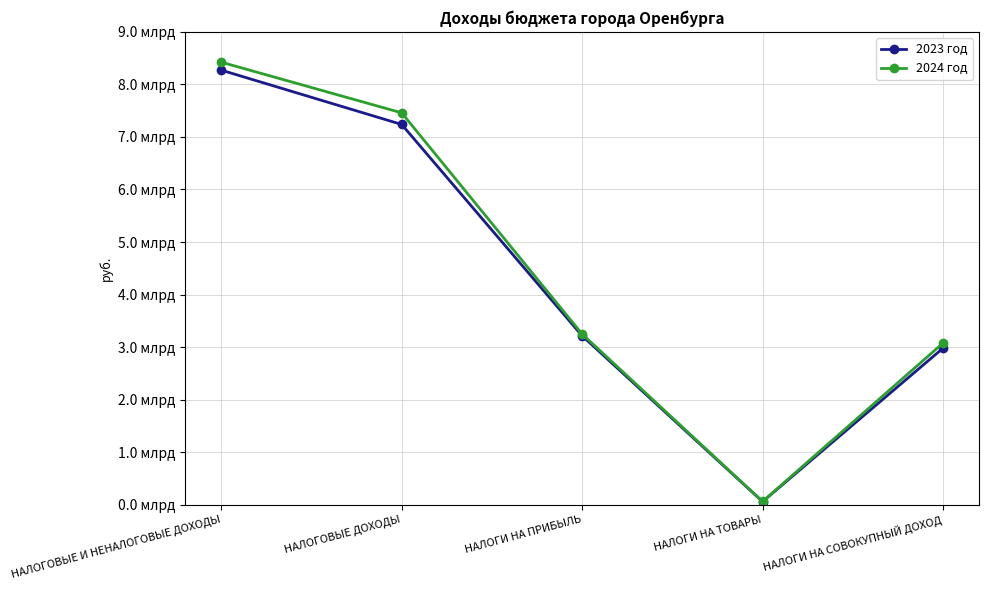

Which category has the lowest value in the 2023 год series?

НАЛОГИ НА ТОВАРЫ